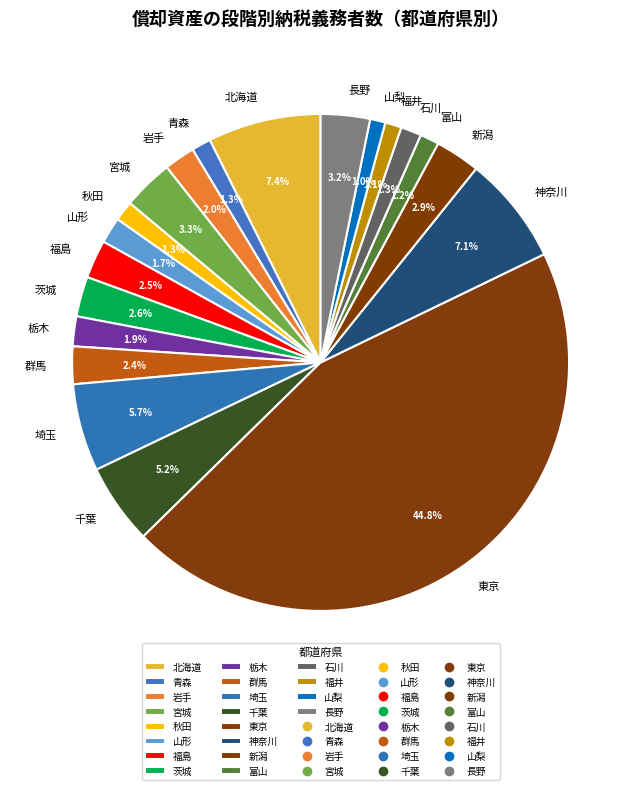

Is there a majority slice in this chart?

No